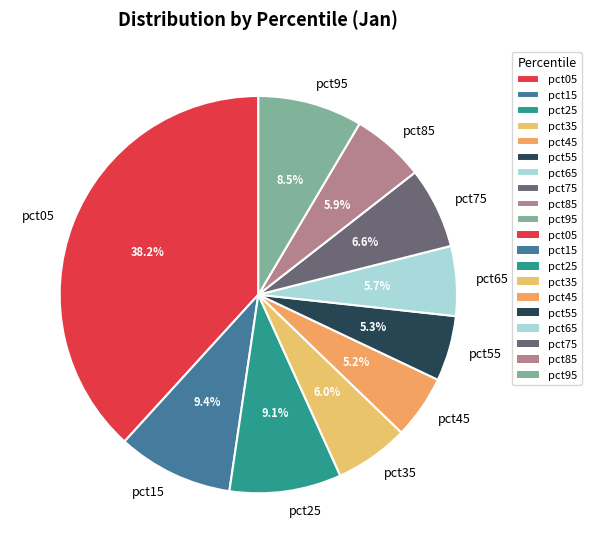

To the nearest percent, what portion does pct45 represent?

5%